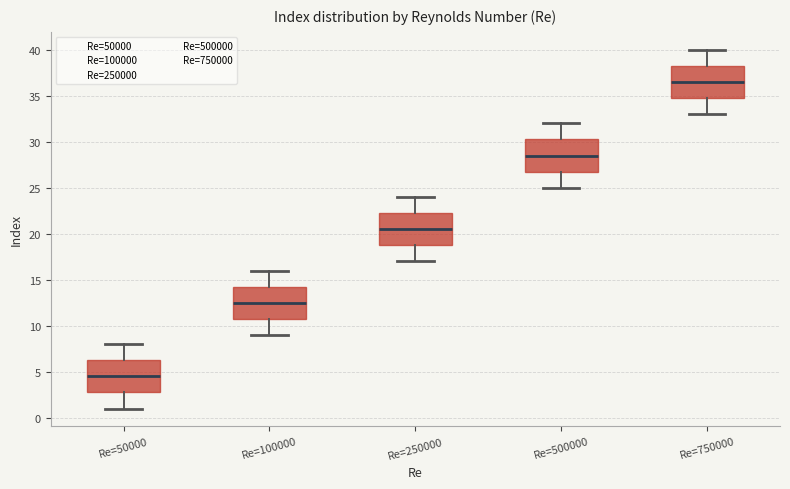

Which box has the lowest median line?

Re=50000